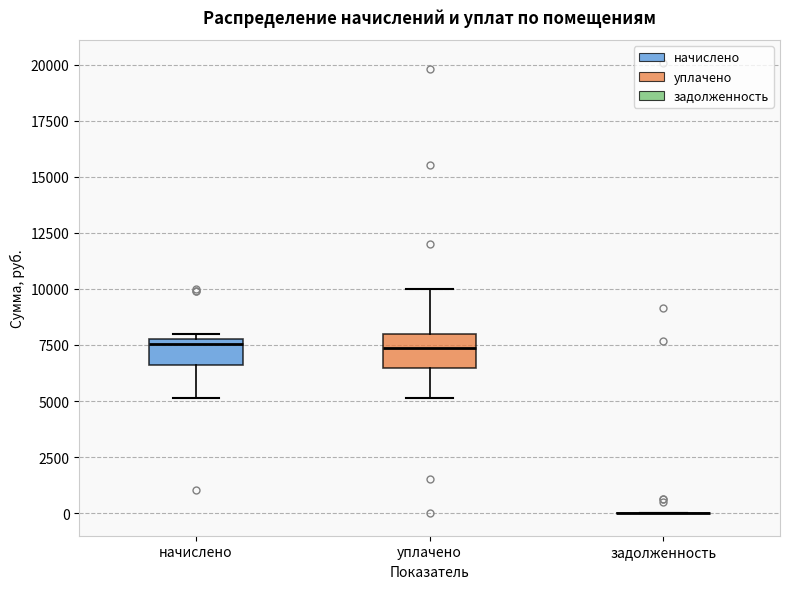

Where is the lower edge of the box for начислено on the y-axis? The values are not printed on the chart, so give them approximately, as read against the axis.

6500